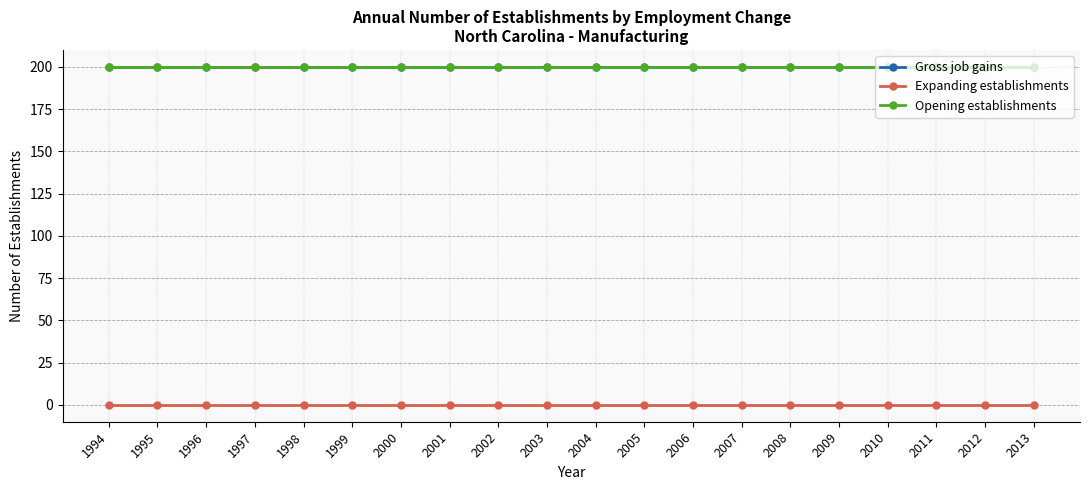

Reading right to left, extract all data points from this chart.

Gross job gains: 200	200	200	200	200	200	200	200	200	200	200	200	200	200	200	200	200	200	200	200
Expanding establishments: 0	0	0	0	0	0	0	0	0	0	0	0	0	0	0	0	0	0	0	0
Opening establishments: 200	200	200	200	200	200	200	200	200	200	200	200	200	200	200	200	200	200	200	200